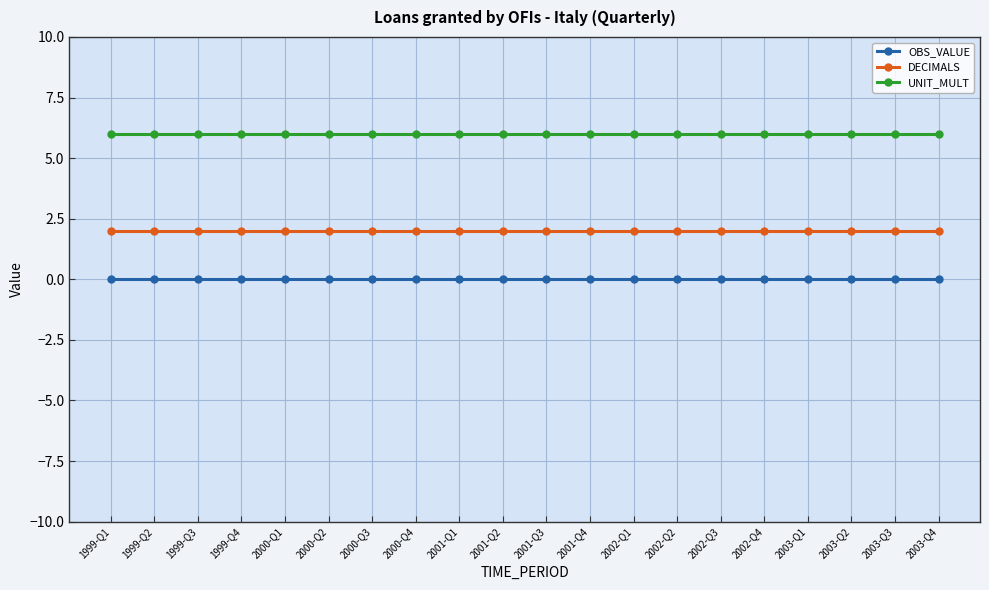

What is the spread (max minus min) of values at 2003-Q4?

6